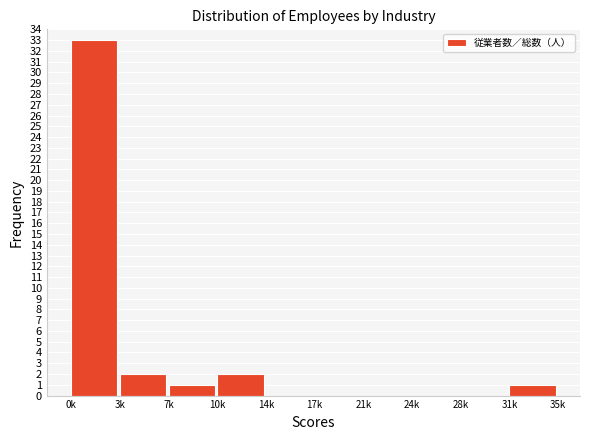

Reading left to right, extract all data points from this chart.

0k=33	3k=2	7k=1	10k=2	14k=0	17k=0	21k=0	24k=0	28k=0	31k=1